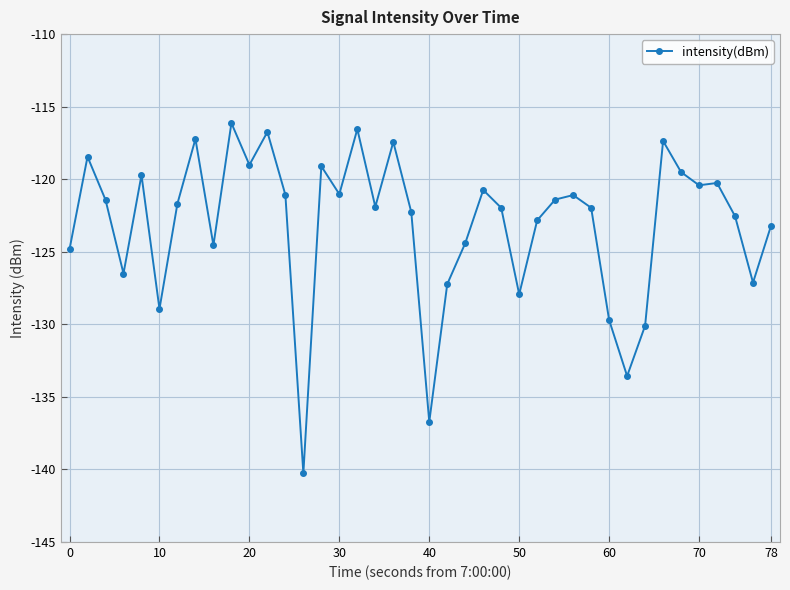

What is the value of the 23rd point from the left?

-124.4